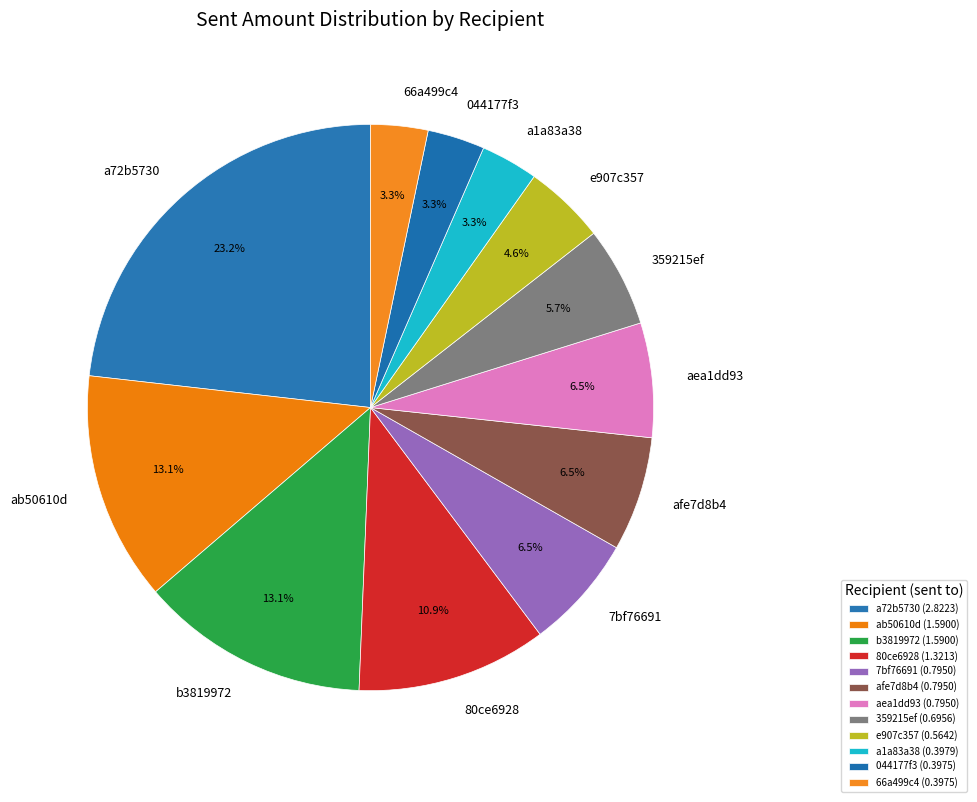

Does any single category account for the majority?

No